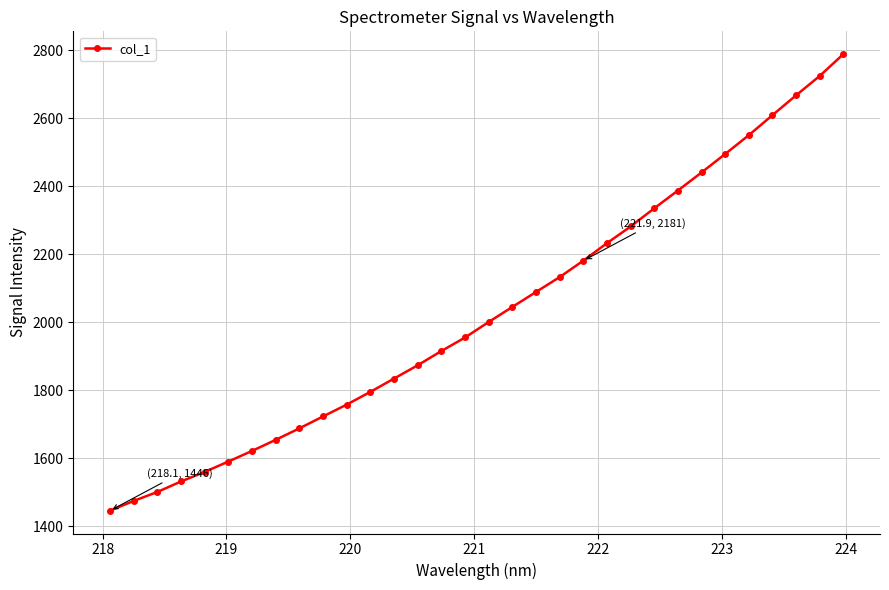

What is the sum of all values?

64886.7